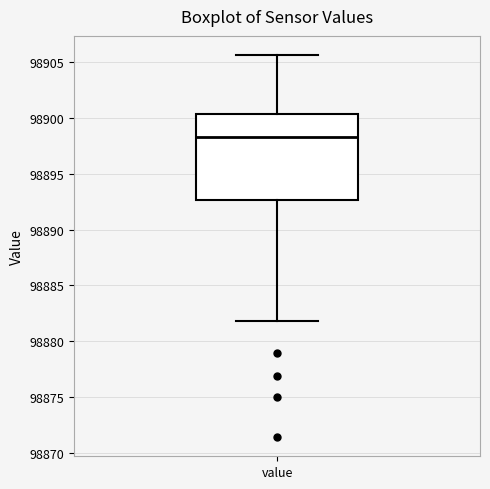

Read this box plot against the y-axis: the position of the median line, the range covered by the box, and the ends of both whiskers. The values are not printed on the chart, so give them approximately, as read against the axis.

median 98898.5, box 98892.5 to 98900.5, whiskers 98882.0 to 98905.5